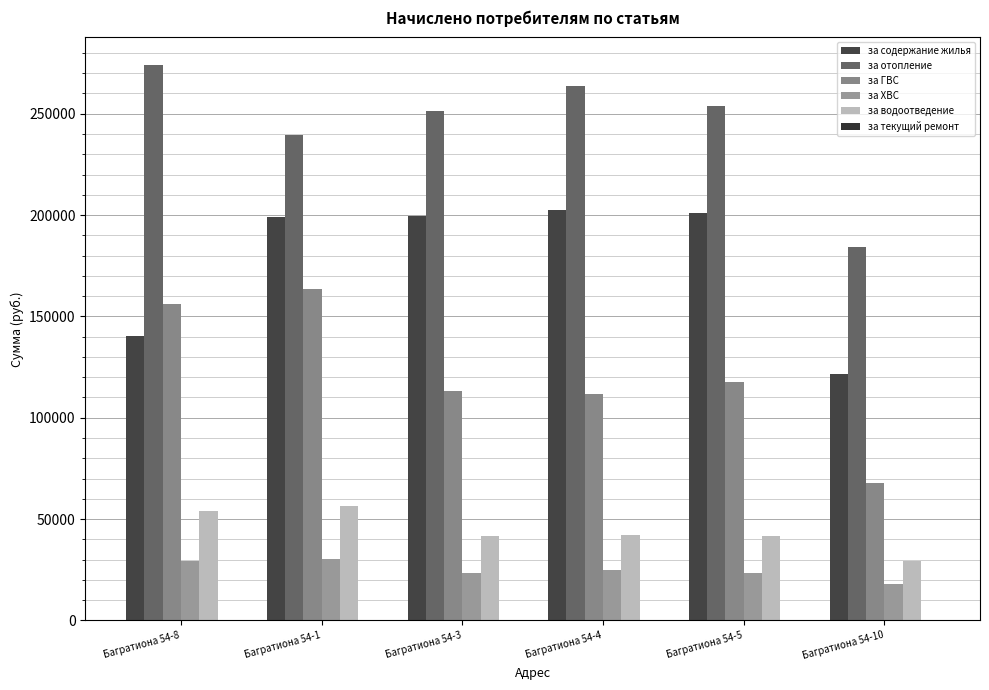

Between Багратиона 54-1 and Багратиона 54-5, which series saw the biggest shift?

за ГВС